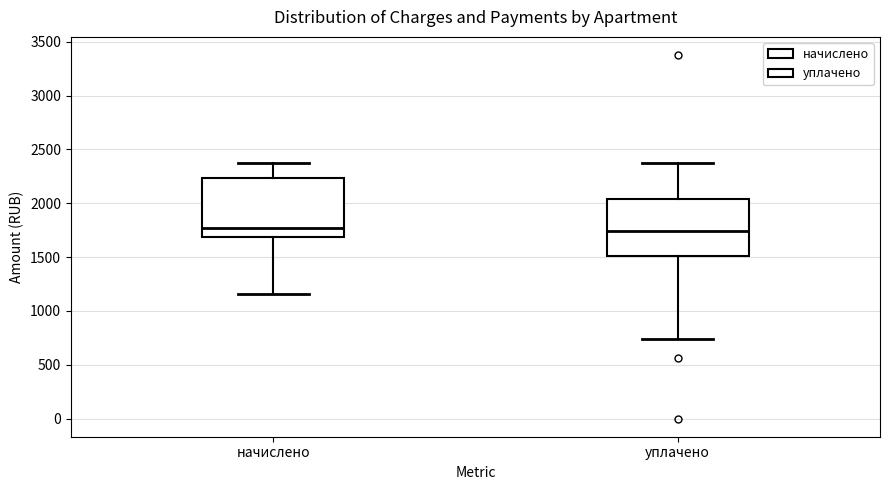

Where is the upper edge of the box for начислено on the y-axis? The values are not printed on the chart, so give them approximately, as read against the axis.

2250